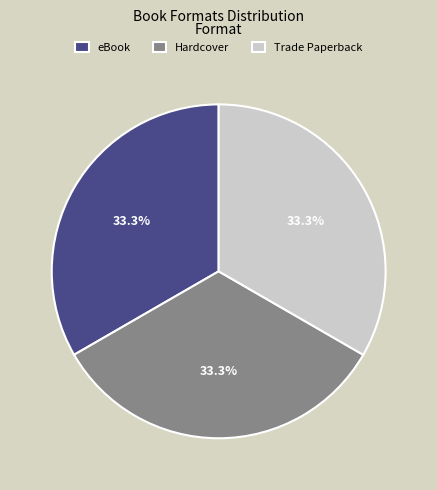

To the nearest percent, what is the difference between the largest and smallest slice percentages?

0%